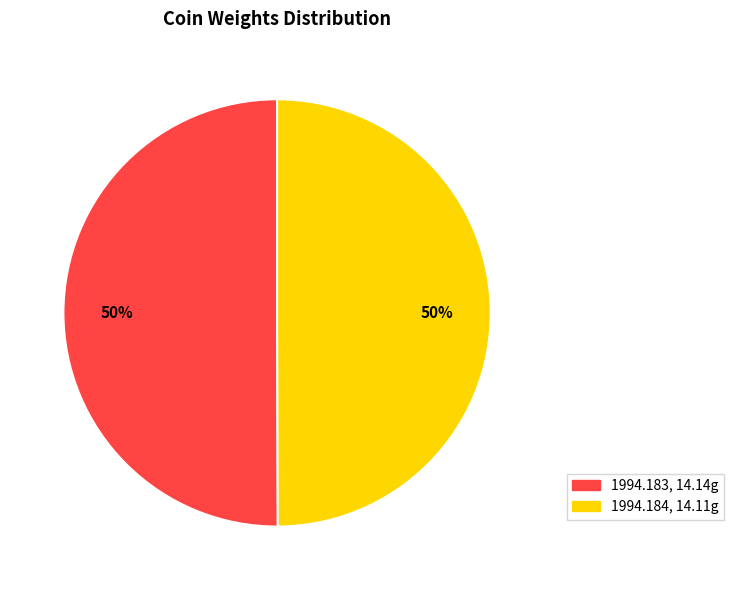

The 1994.183 slice represents 58% of the pie. True or false?

False